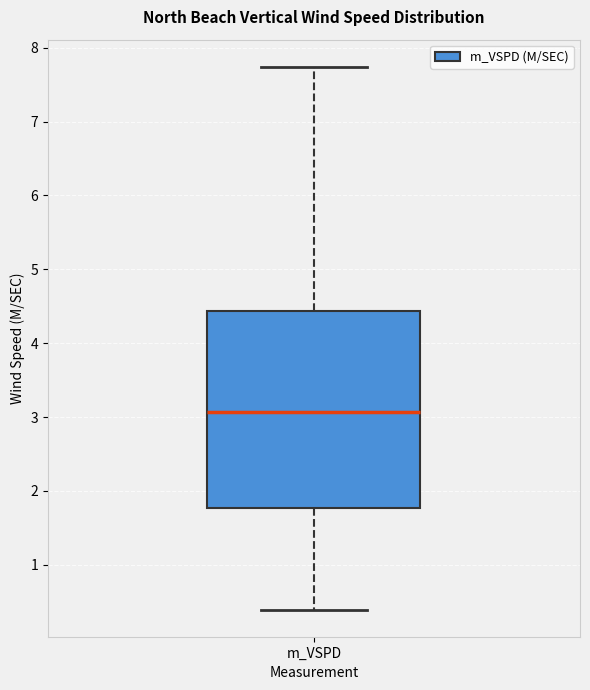

Where is the upper edge of the box for m_VSPD on the y-axis? The values are not printed on the chart, so give them approximately, as read against the axis.

4.4